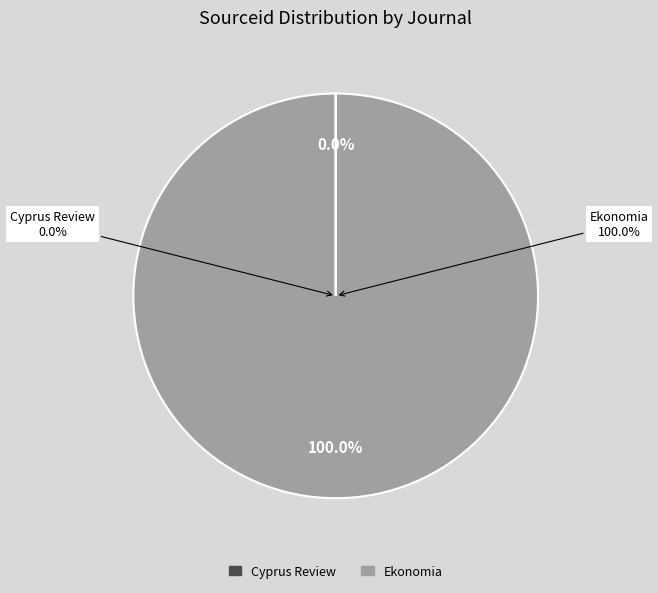

What portion of the pie excludes Cyprus Review?

100.0%